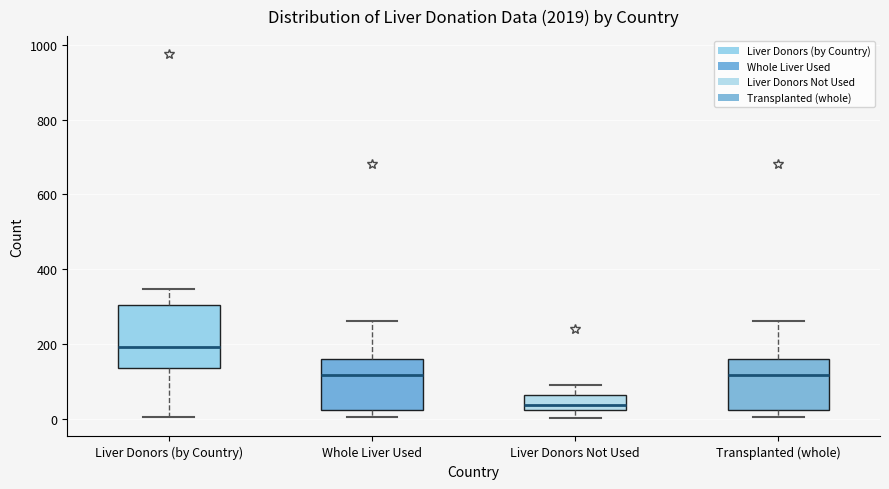

Which box's median line is the lowest?

Liver Donors Not Used